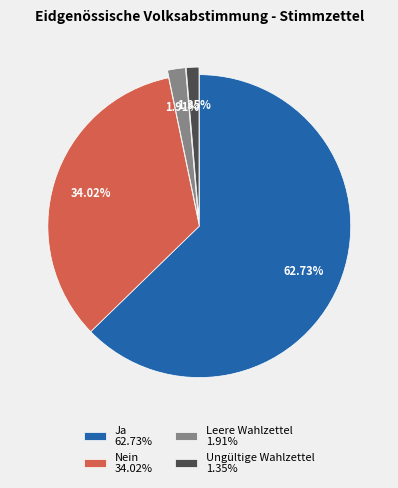

Is the sum of Ungültige Wahlzettel 1.35% and Nein 34.02% greater than half?

No